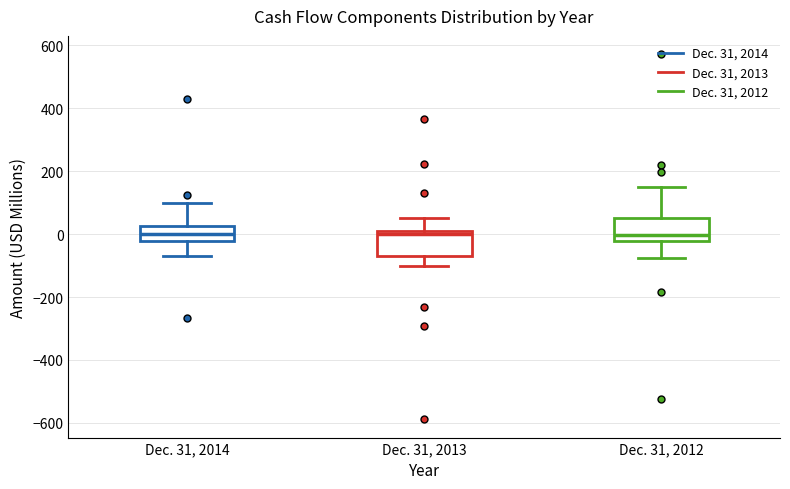

Where is the upper edge of the box for Dec. 31, 2014 on the y-axis? The values are not printed on the chart, so give them approximately, as read against the axis.

20